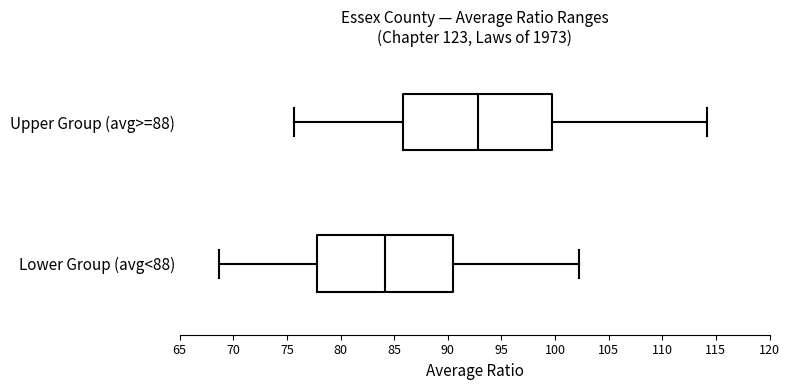

Which box is the widest, from its left edge to its right edge?

Upper Group (avg>=88)